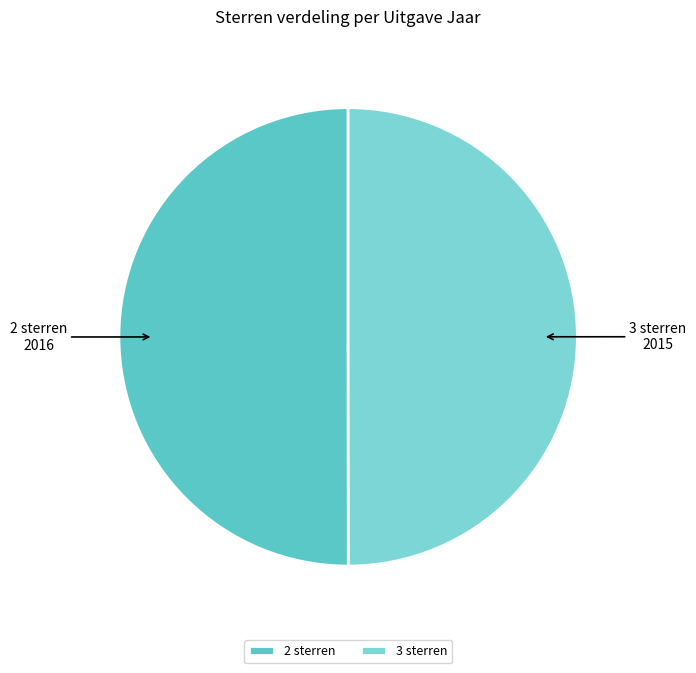

True or false: 2 sterren accounts for 58% of the total.

False